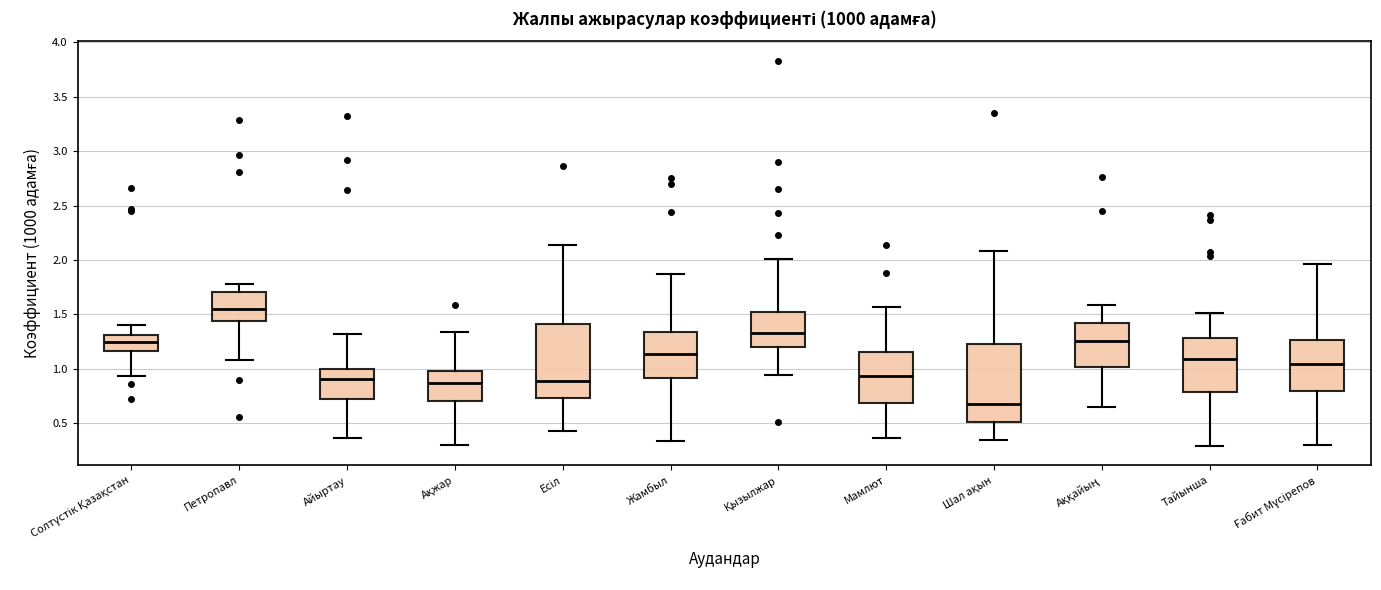

Which box has the lowest median line?

Шал ақын